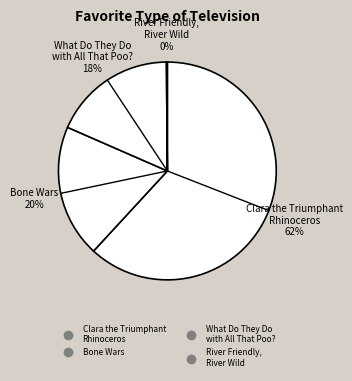

Count the number of slices in the pie.

4